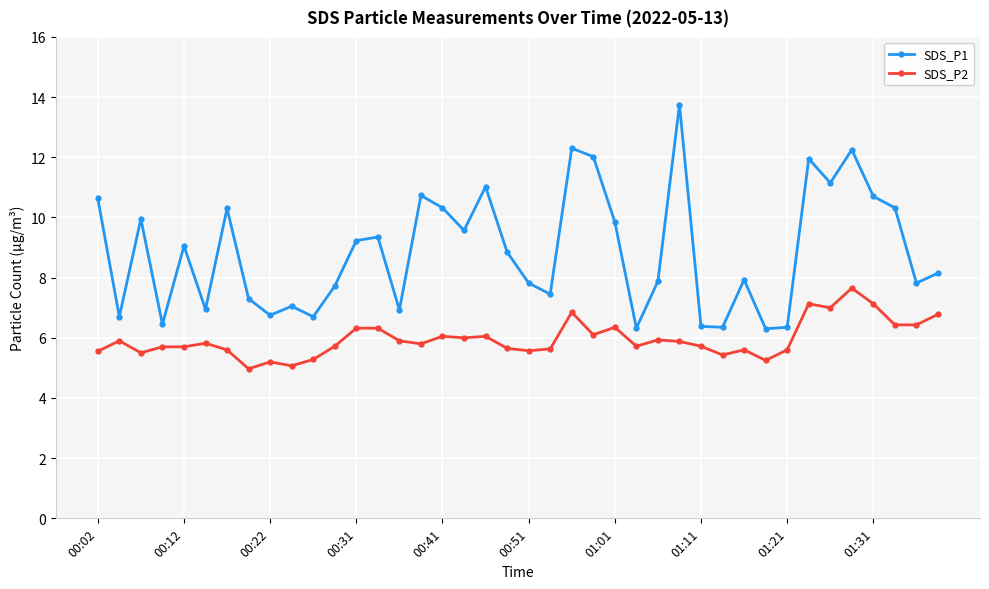

Rank the series by their average value, from lowest to highest.

SDS_P2, SDS_P1